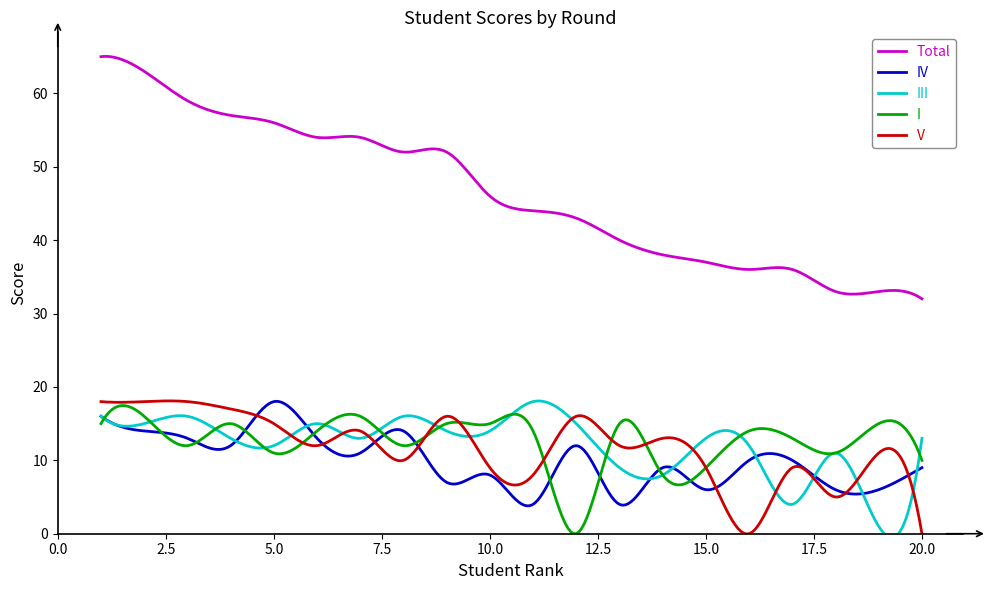

True or false: Total and IV cross at least once.

False